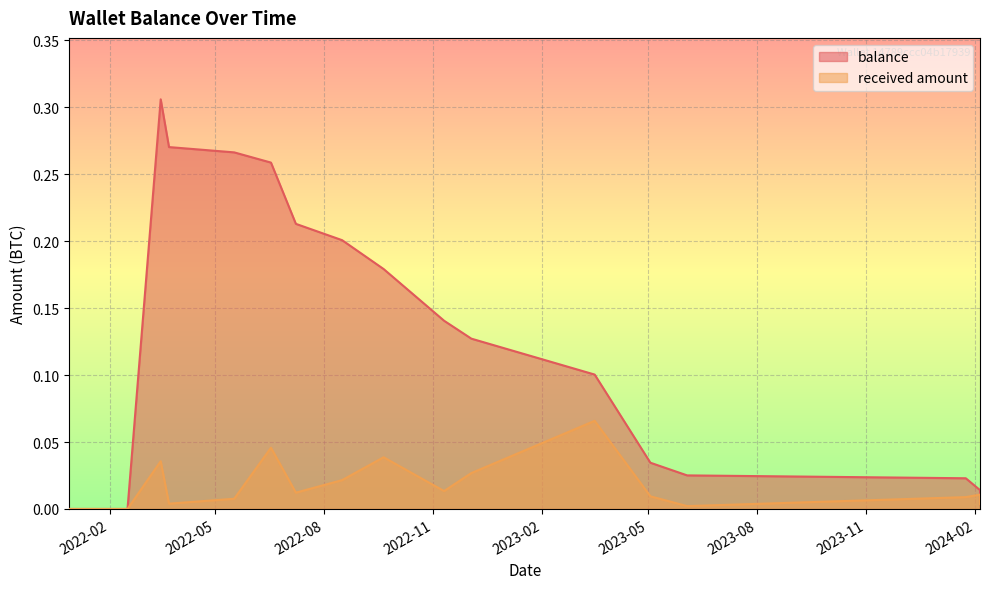

Rank the series at 2024-02-05 from highest to lowest value.

balance, received amount